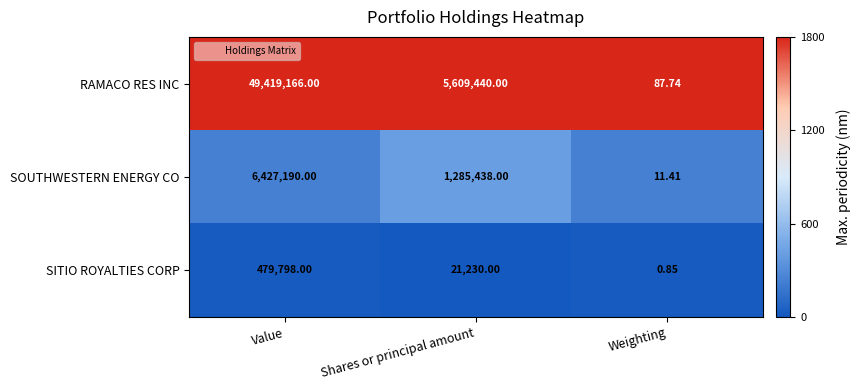

Which series has the largest range (max minus min)?

RAMACO RES INC